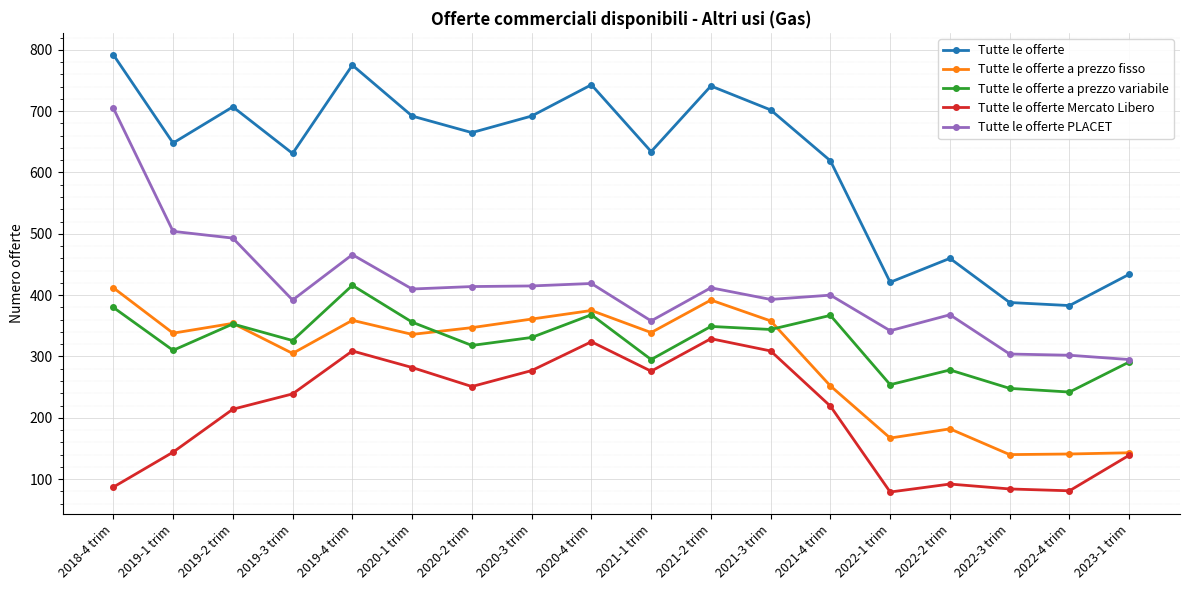

Which label corresponds to the largest value in the chart?

2018-4 trim